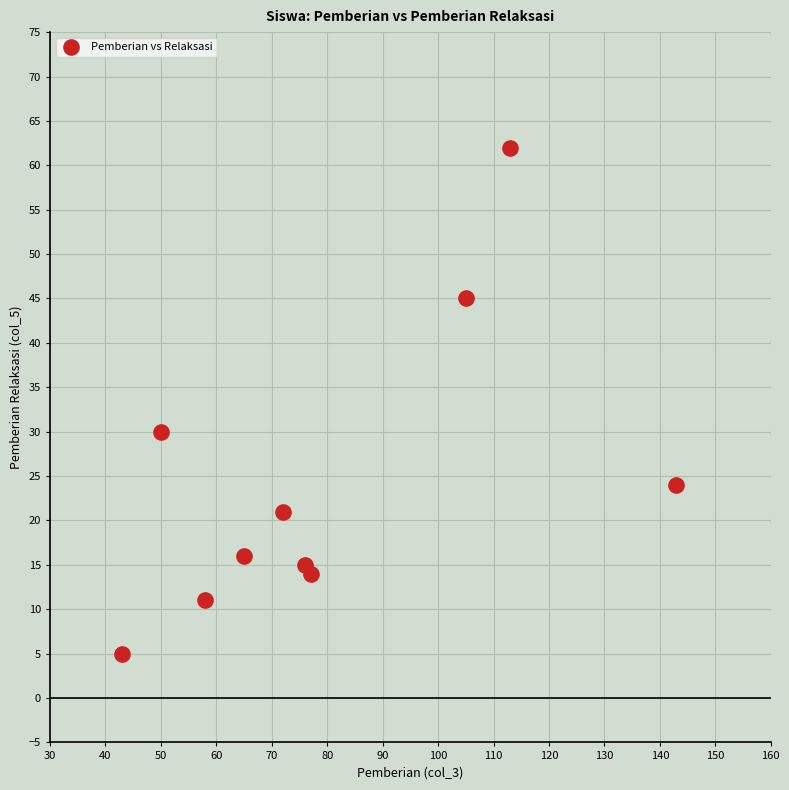

What is the average Y value?

24